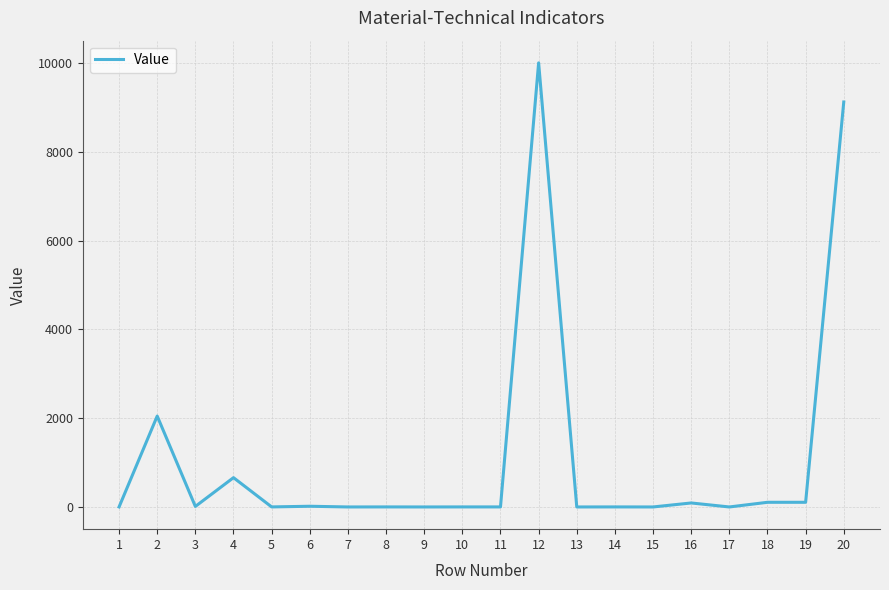

What is the difference between the values at 6 and 18?

89